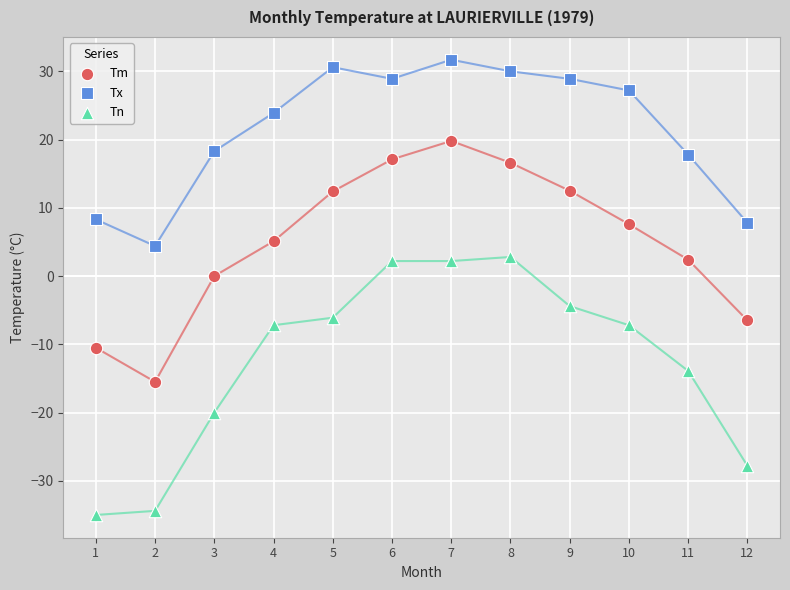

Across all data points, what is the range of Y values (max minus min)?

66.7